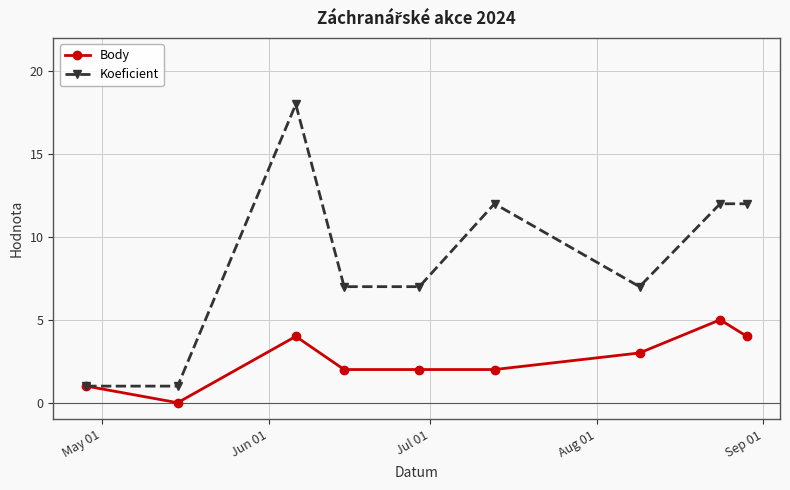

What is the greatest value displayed?

18